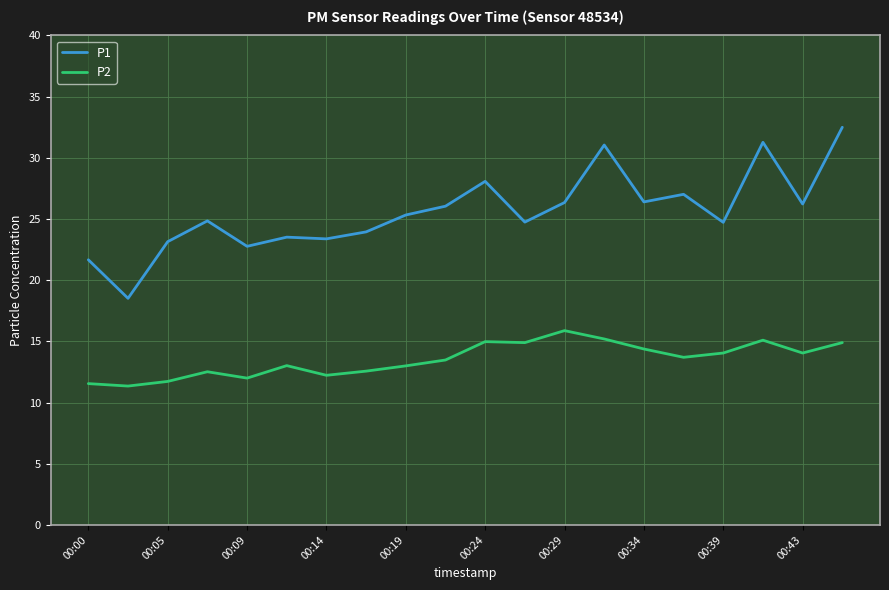

What is the sum of all P1 values?

511.6